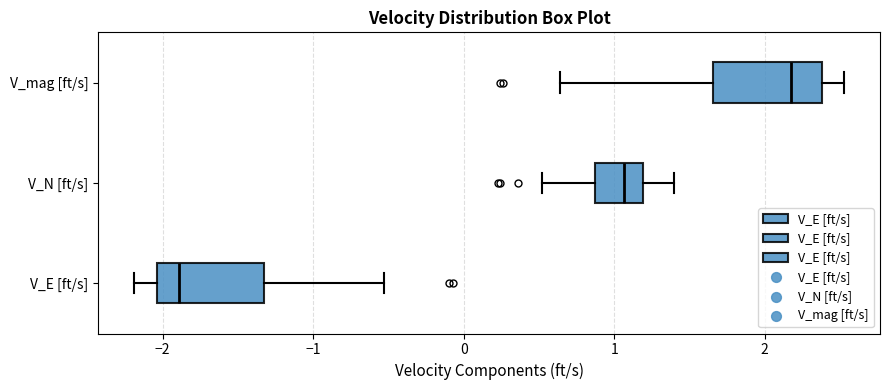

Which box has the furthest to the left median line?

V_E [ft/s]